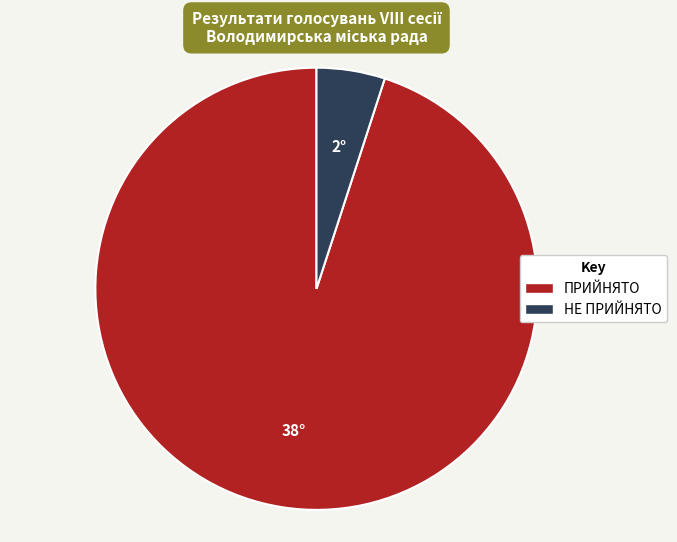

Rank the categories by value from lowest to highest.

НЕ ПРИЙНЯТО, ПРИЙНЯТО